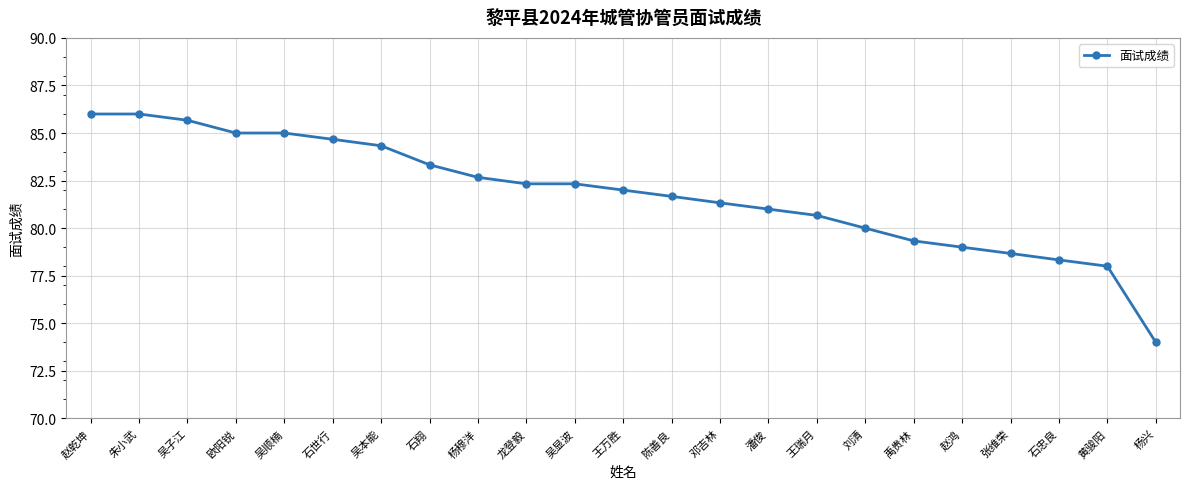

The value at 张维荣 is 78.7. True or false?

True